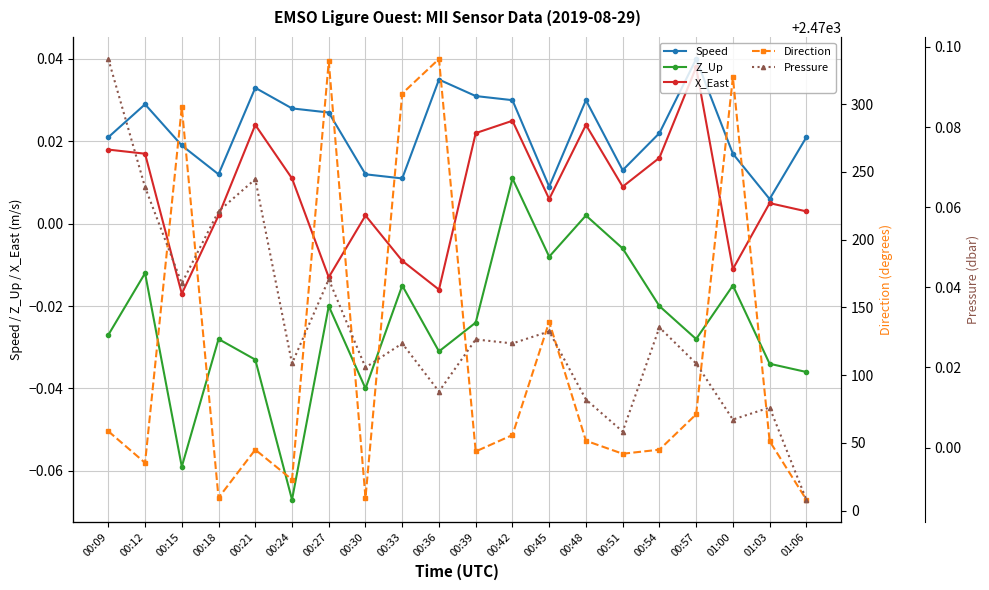

How many data points does each series have?

20